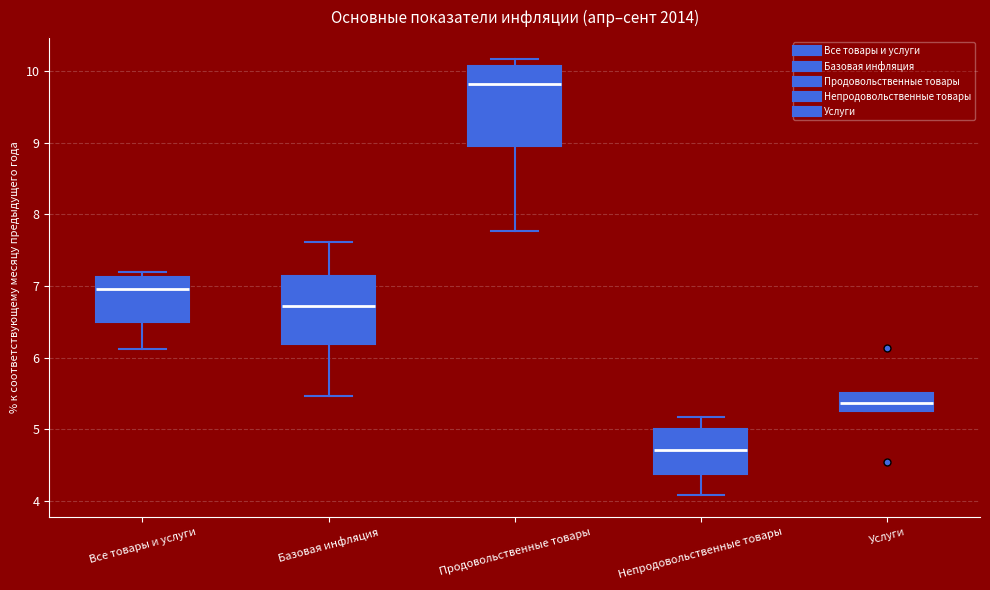

Which box has the lowest median line?

Непродовольственные товары